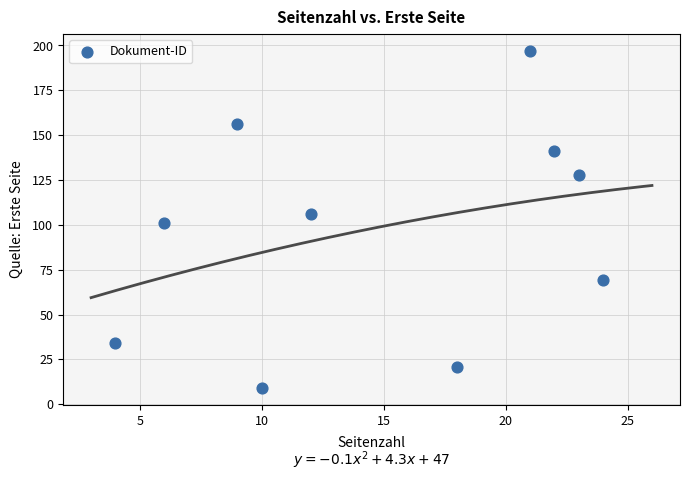

What is the average Y value?

96